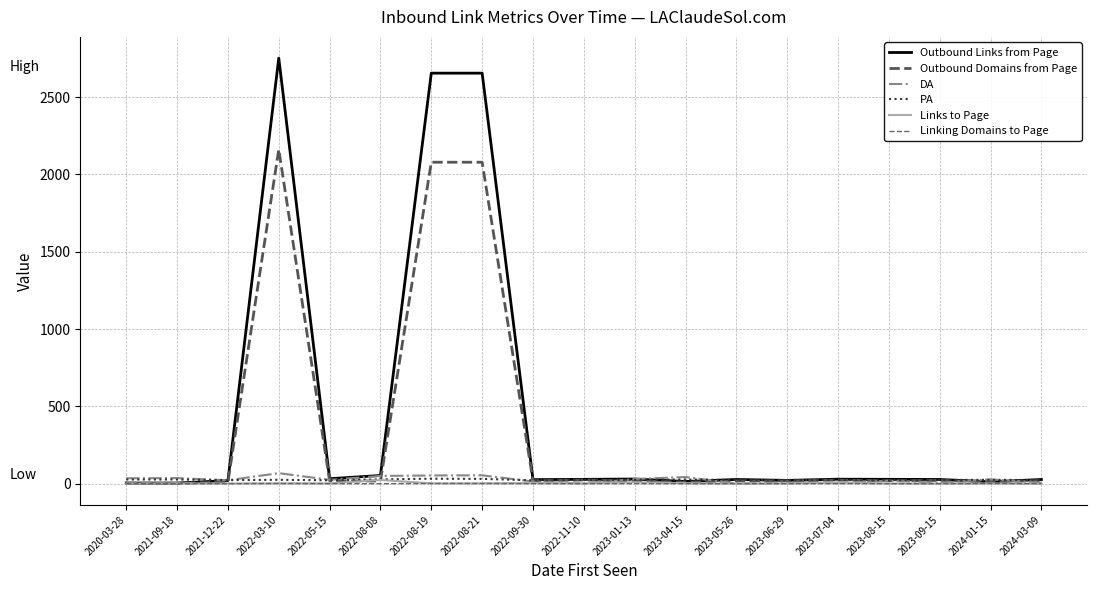

What is the difference between the Outbound Links from Page values at 2022-09-30 and 2021-09-18?

22